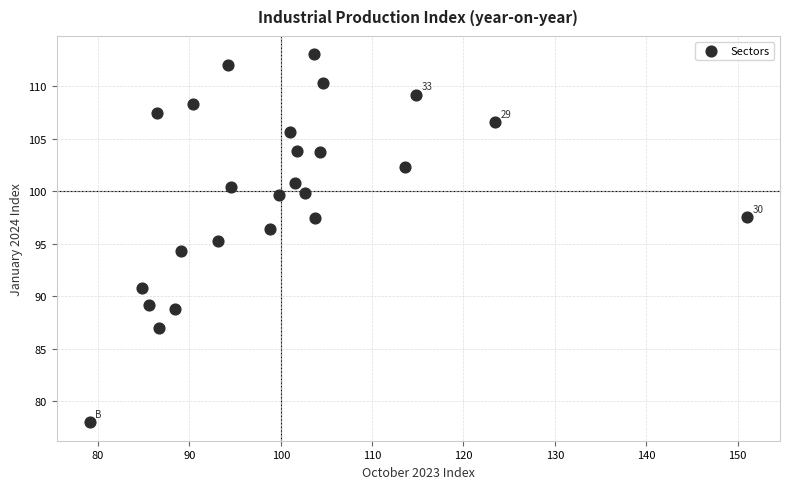

What is the range of Y values (max minus min)?

35.1